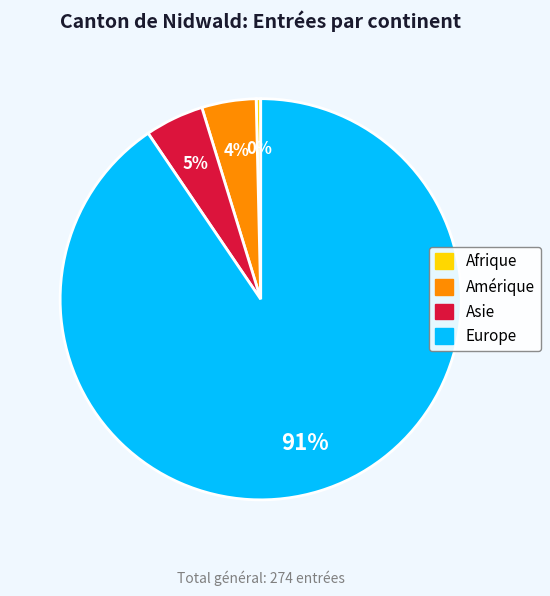

Which slice is the largest?

Europe